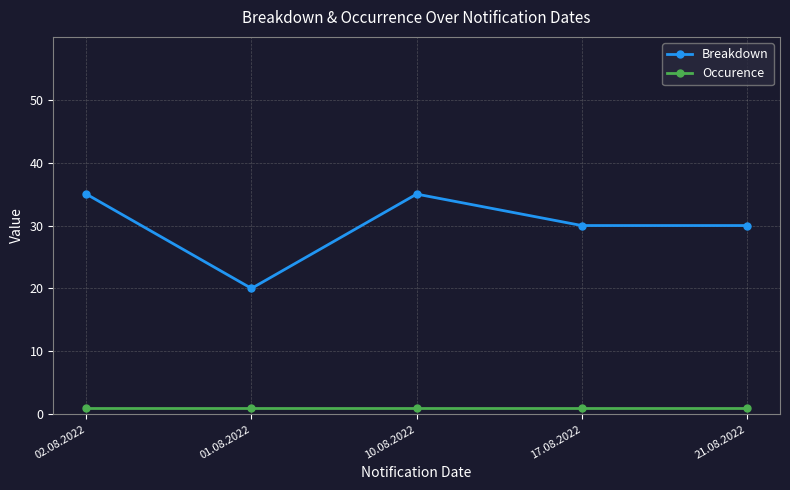

What is the minimum value shown in the chart?

1